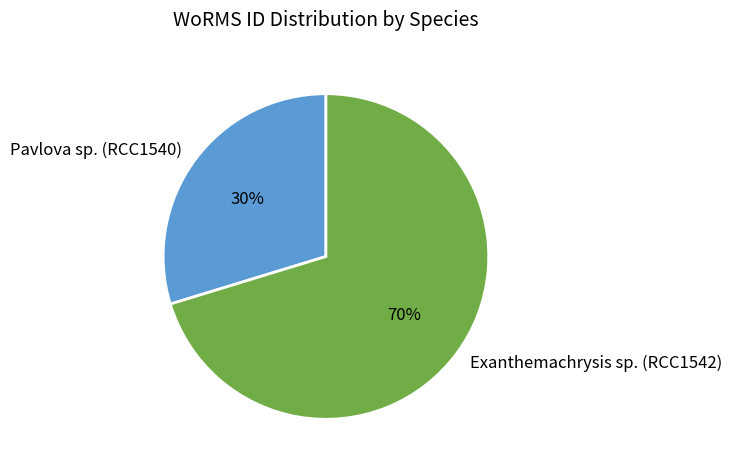

Count the number of slices in the pie.

2